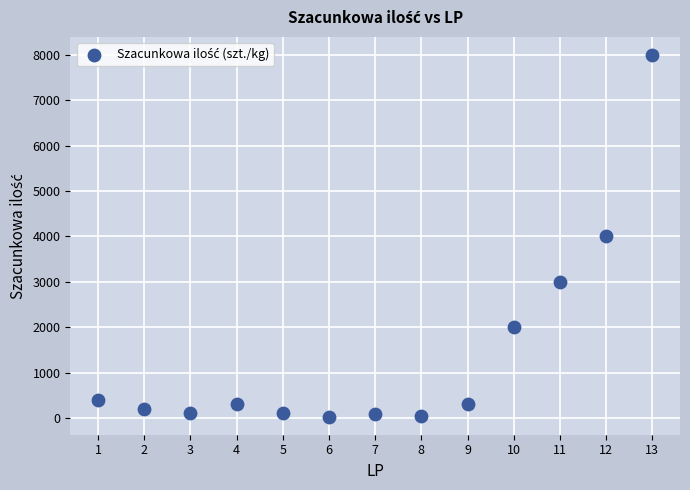

What is the range of X values (max minus min)?

12